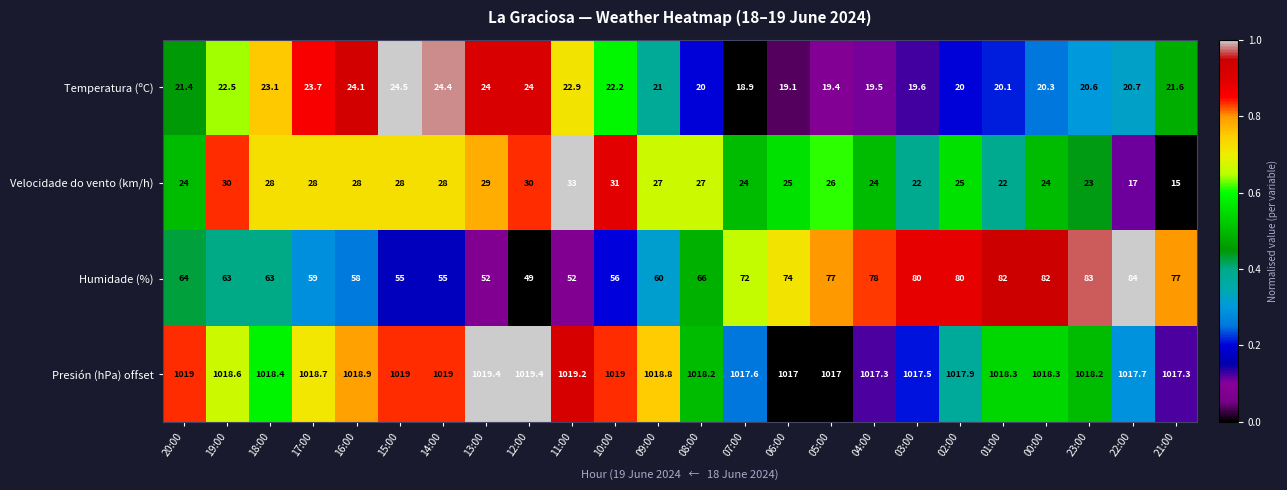

At 16:00, list the series in order from smallest to largest.

Temperatura (ºC), Velocidade do vento (km/h), Humidade (%), Presión (hPa) offset